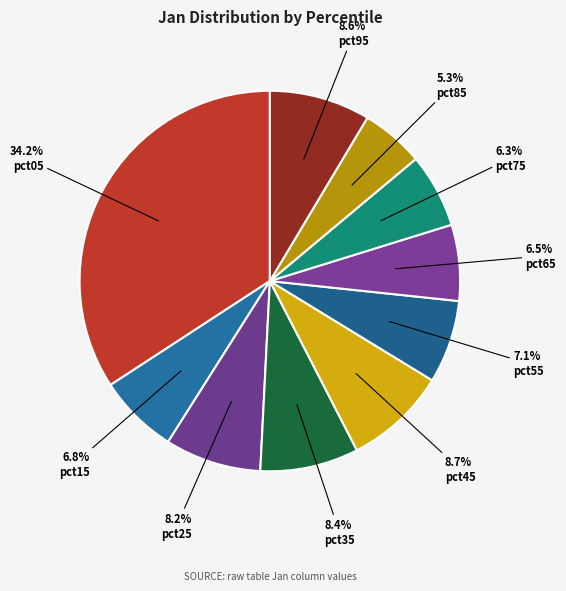

What is the smallest slice in the pie chart?

pct85